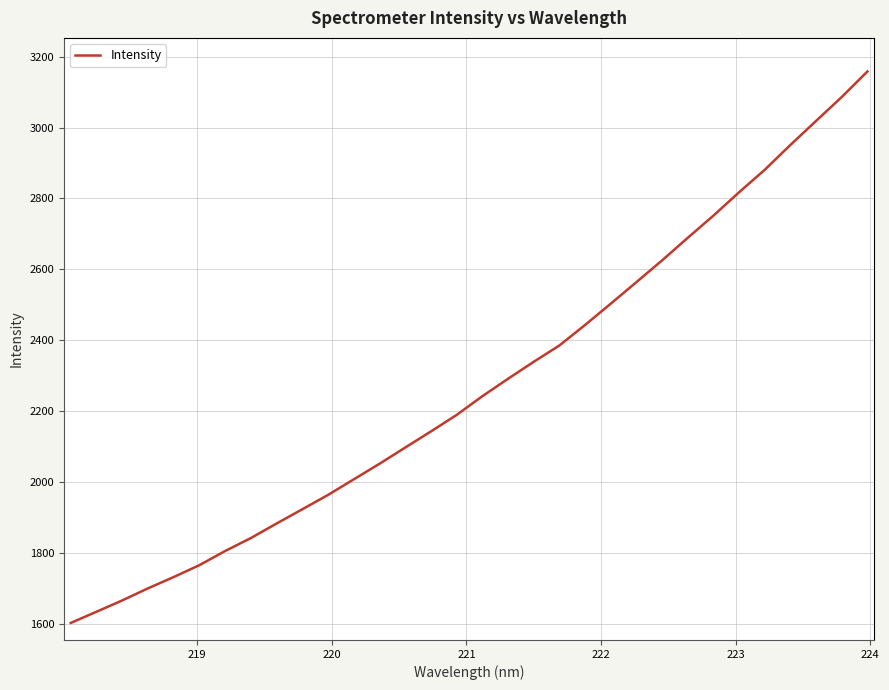

What is the maximum value shown in the chart?

3158.1